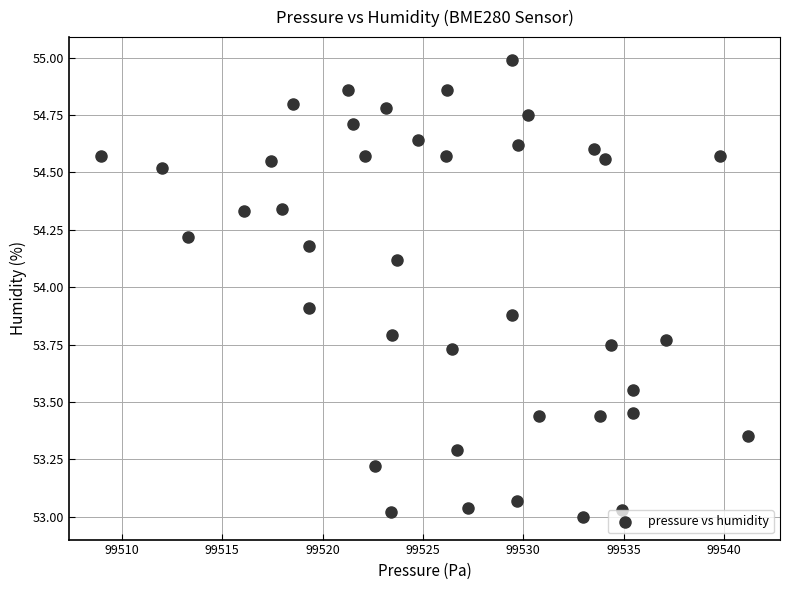

What is the range of X values (max minus min)?

32.2